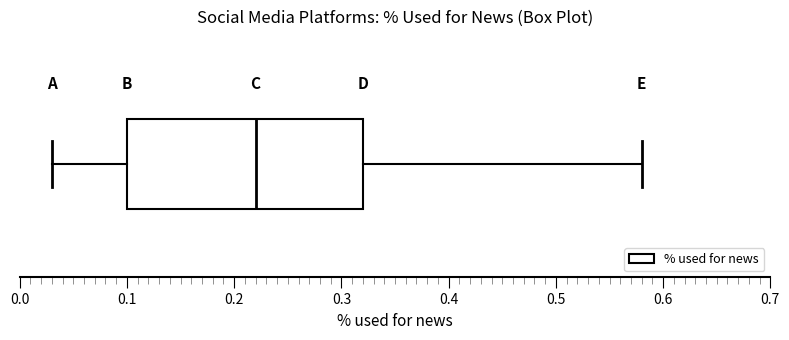

Where is the right edge of the box on the x-axis? The values are not printed on the chart, so give them approximately, as read against the axis.

0.32